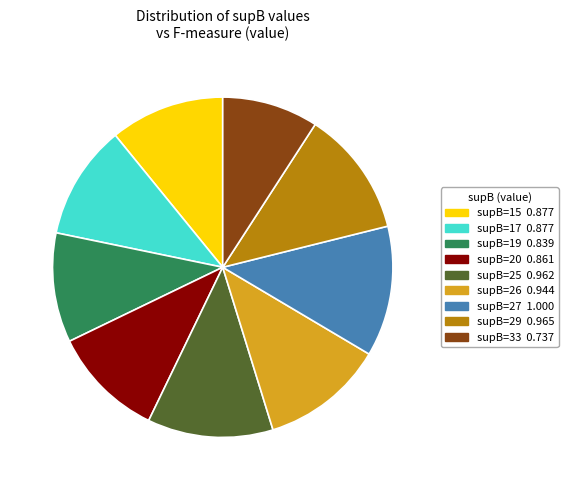

Does any single category account for the majority?

No